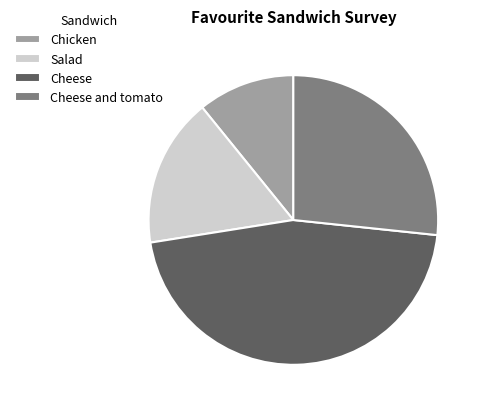

Is it true that Cheese and tomato is 27% of the pie?

True